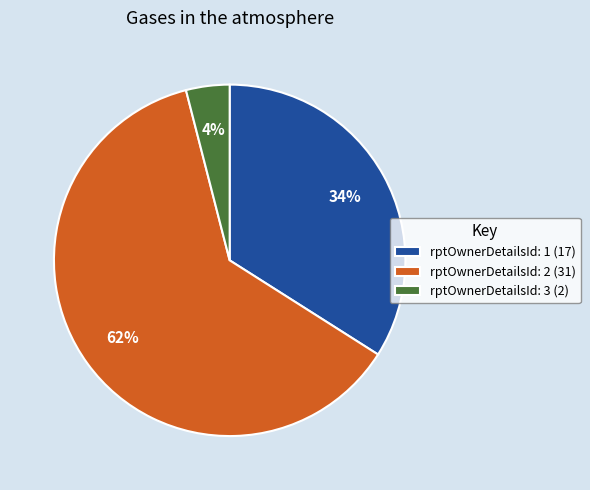

Approximately how many times larger is the value at rptOwnerDetailsId: 2 (31) compared to rptOwnerDetailsId: 1 (17)?

1.8